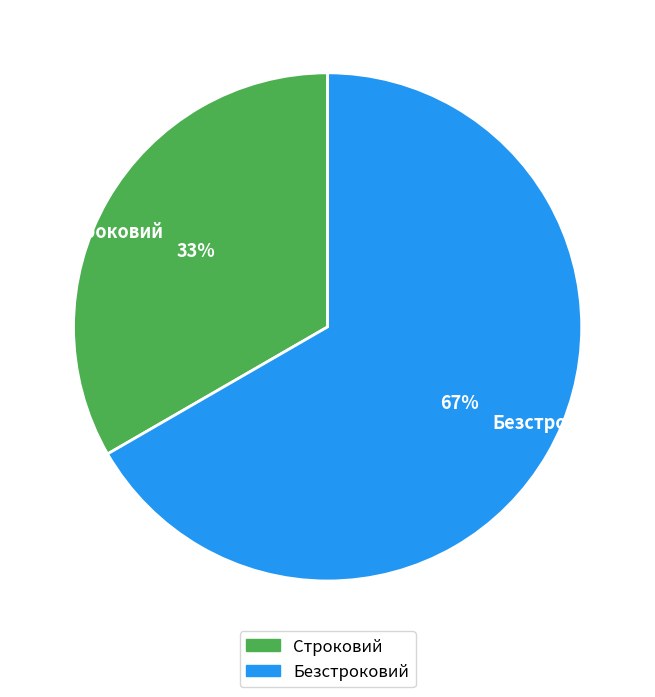

Rank the categories by value from highest to lowest.

Безстроковий, Строковий